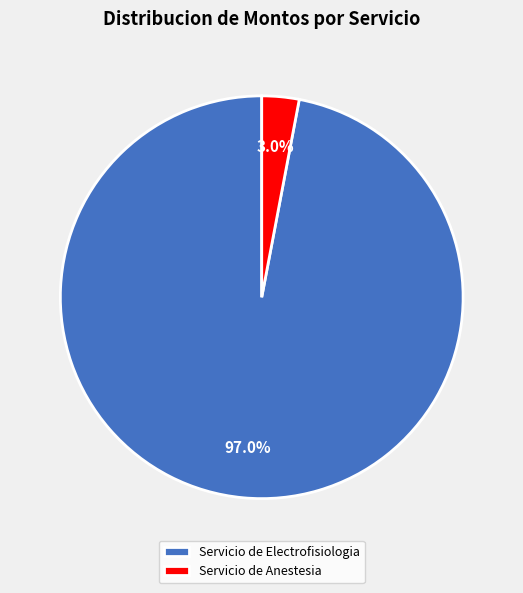

To the nearest percent, what is the difference between the largest and smallest slice percentages?

94%